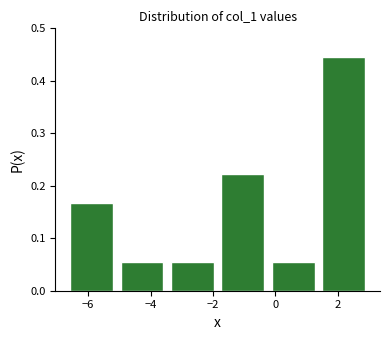

Over which range of the x-axis is the bar tallest?

1.4 to 3.0